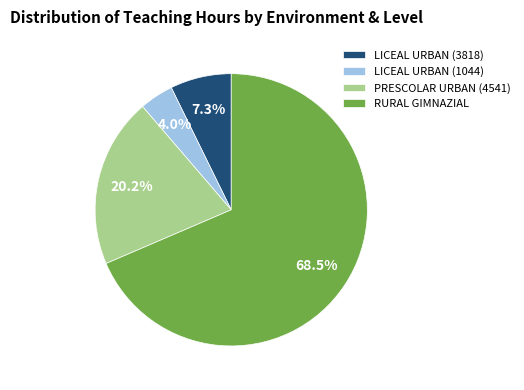

How many segments does this pie chart have?

4